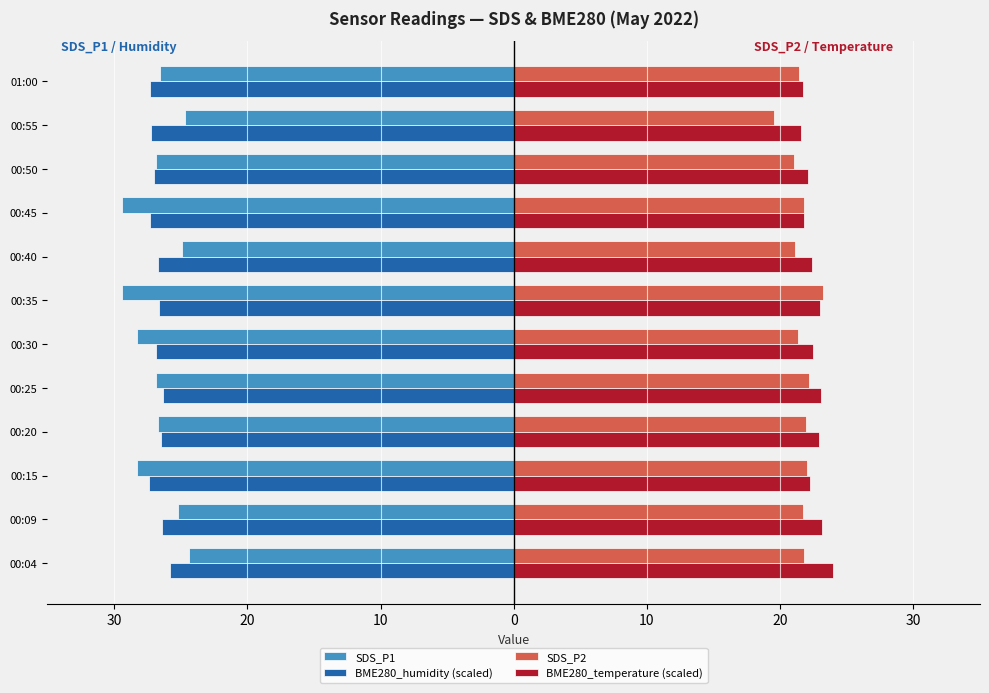

What are all the series names shown in the legend?

SDS_P1, BME280_humidity (scaled), SDS_P2, BME280_temperature (scaled)